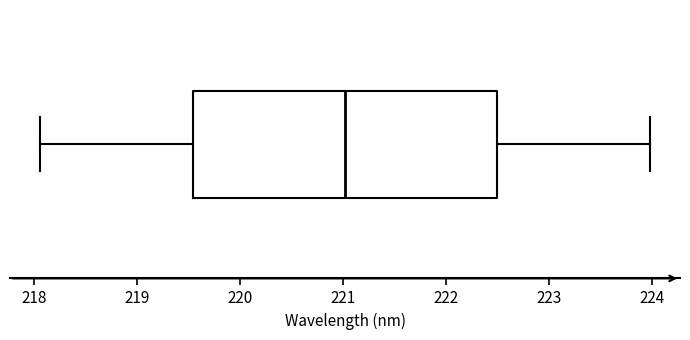

Read this box plot against the x-axis: the position of the median line, the range covered by the box, and the ends of both whiskers. The values are not printed on the chart, so give them approximately, as read against the axis.

median 221.0, box 219.5 to 222.5, whiskers 218.1 to 224.0